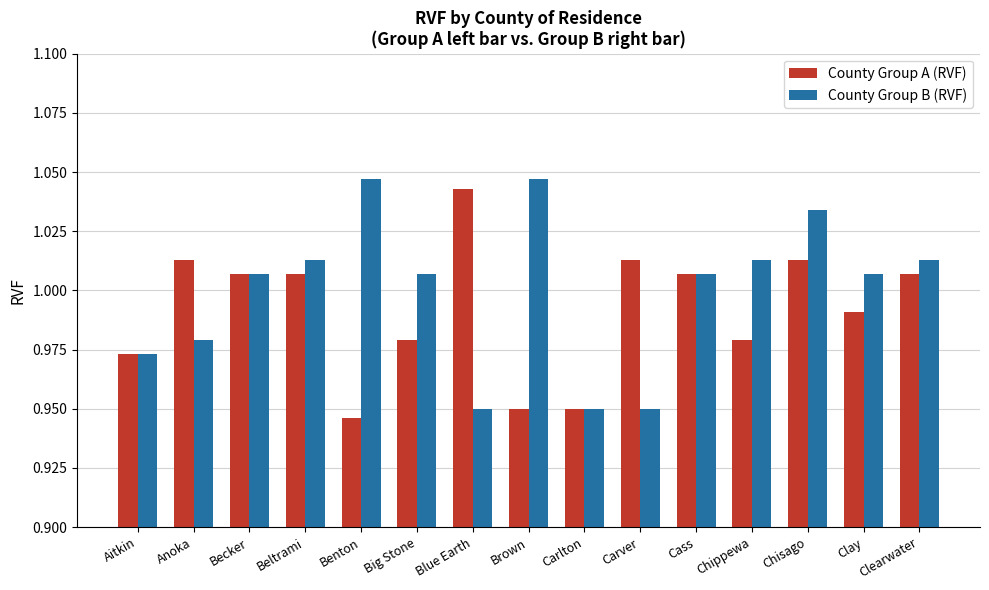

What is the sum of all County Group A (RVF) values?

14.9